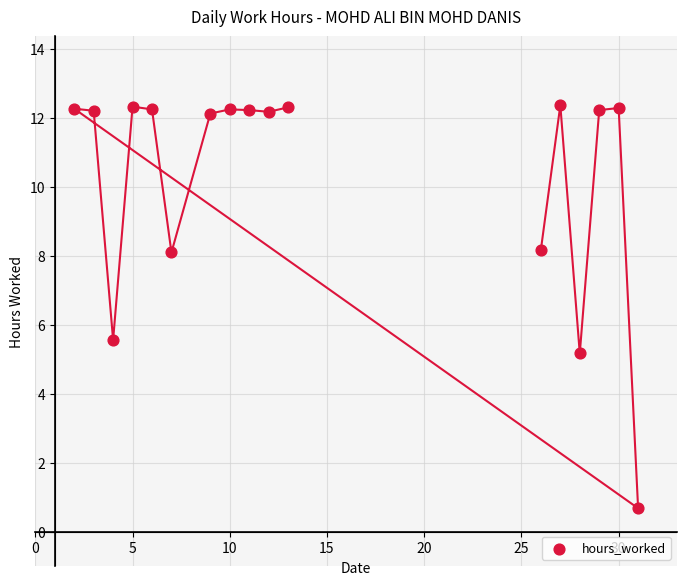

What Y value in the scatter plot is closest to 6?

5.6